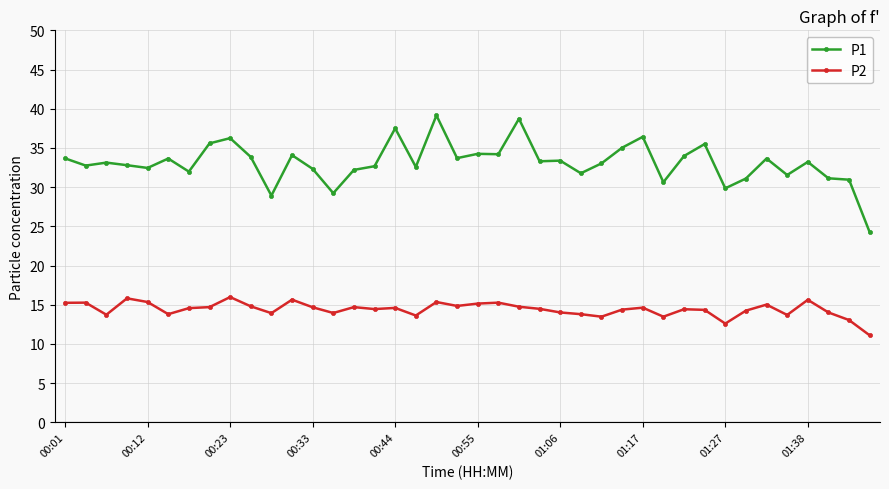

Count the number of data series in this chart.

2